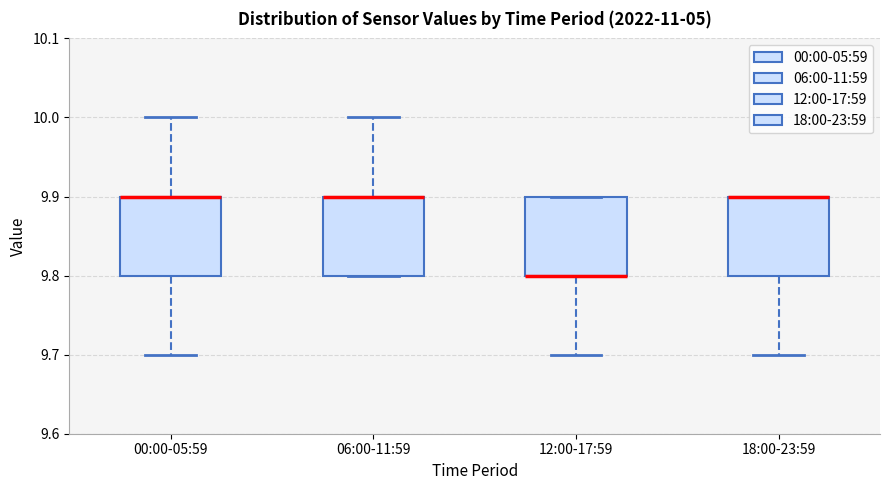

Where does the lower whisker of the box for 12:00-17:59 end on the y-axis? The values are not printed on the chart, so give them approximately, as read against the axis.

9.7